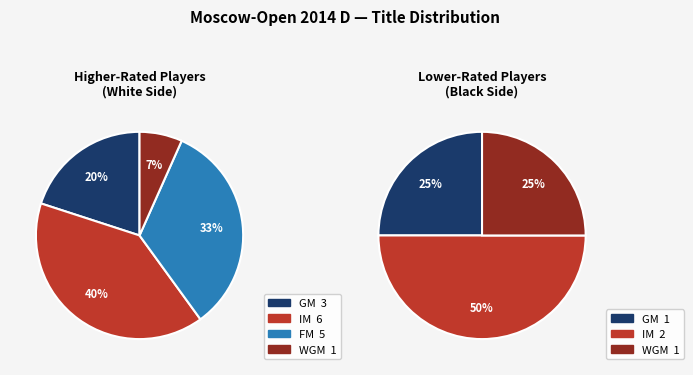

How many slices are in this pie chart?

4